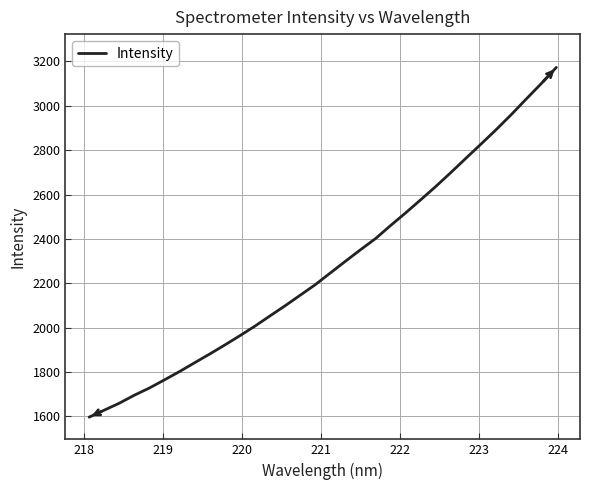

How many series are shown in this chart?

1